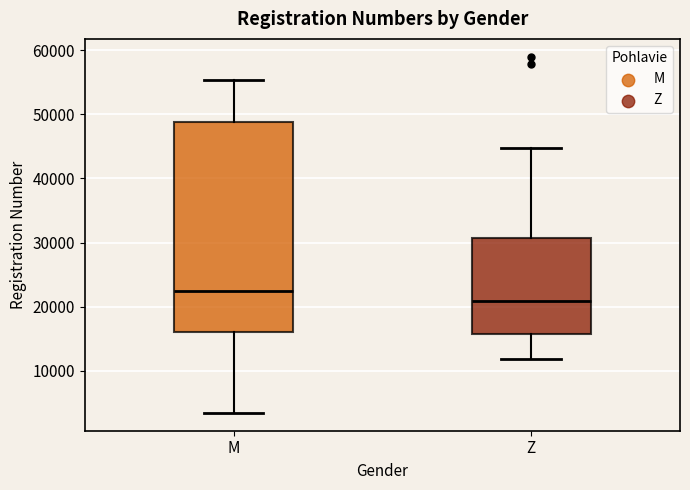

Comparing the boxes themselves (not the whiskers), which one is the tallest?

M